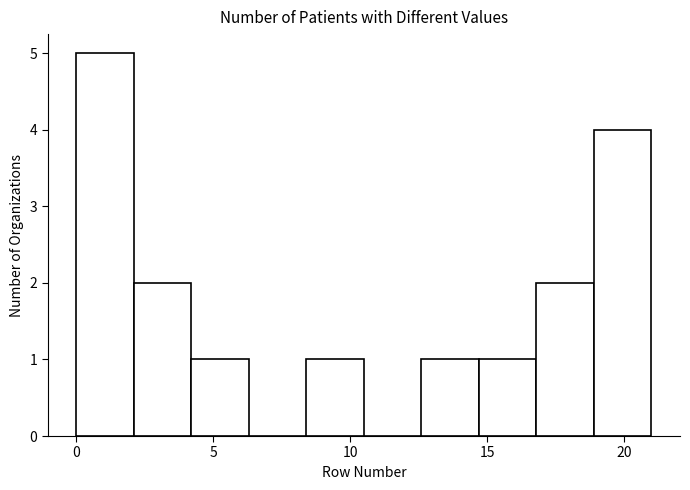

Which range on the x-axis has the tallest bar?

0.0 to 2.1